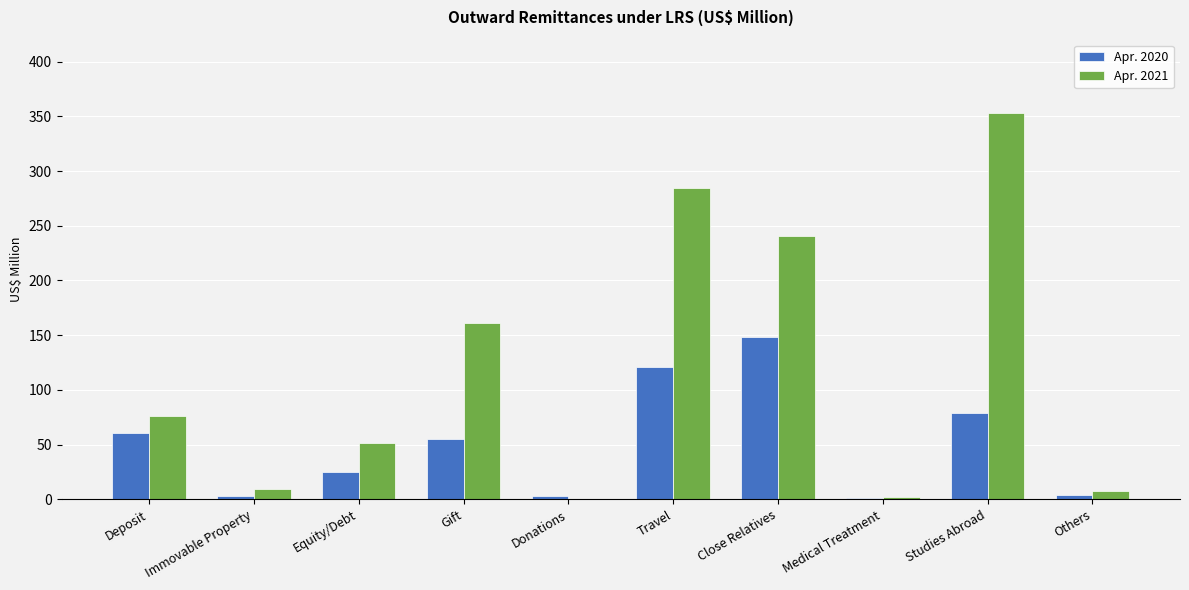

Is the value of Apr. 2021 at Deposit greater than the value of Apr. 2020 at Donations?

Yes